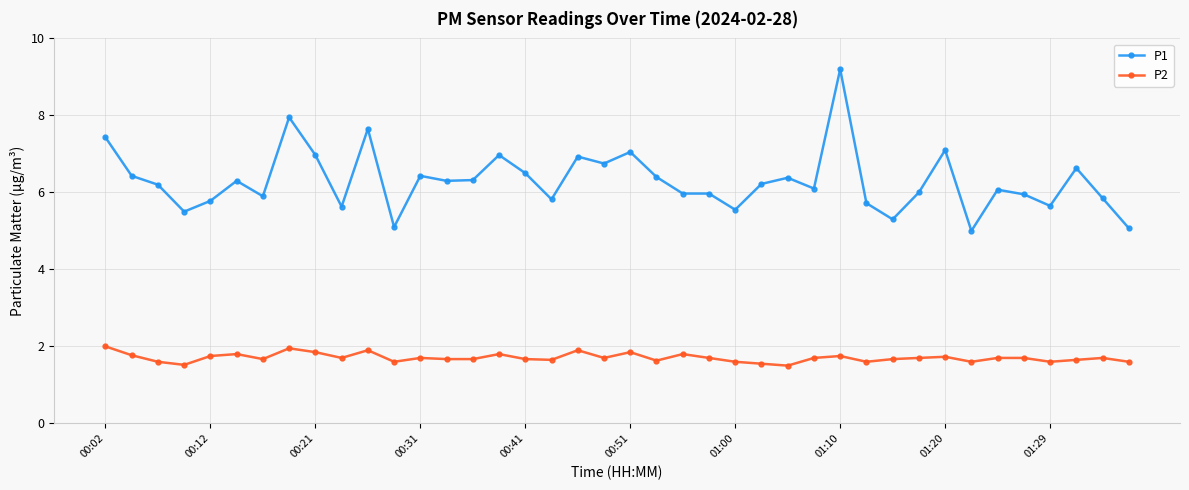

Which series has the largest total across all categories?

P1